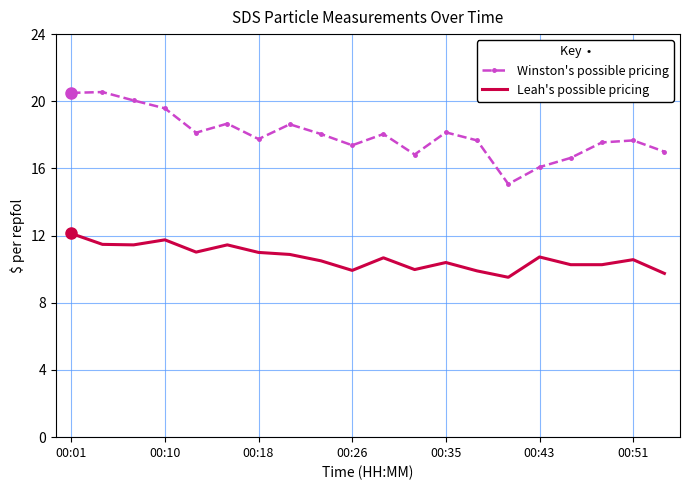

Which series has the largest range (max minus min)?

Winston's possible pricing